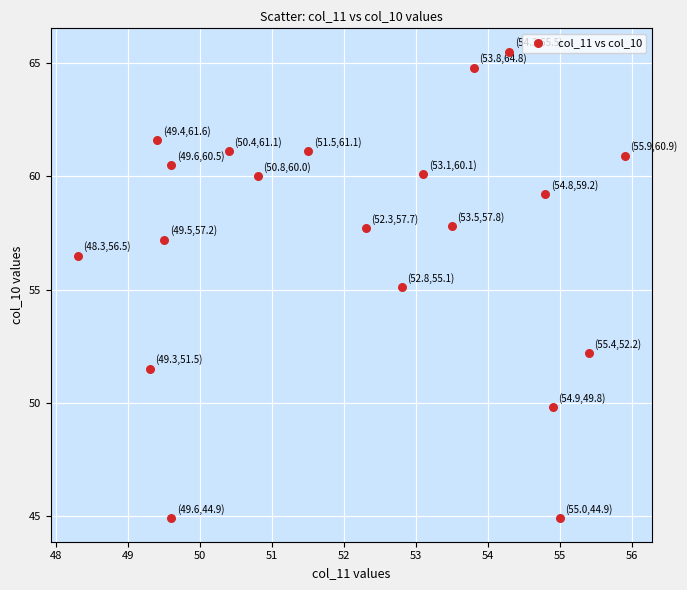

What is the range of Y values (max minus min)?

20.6